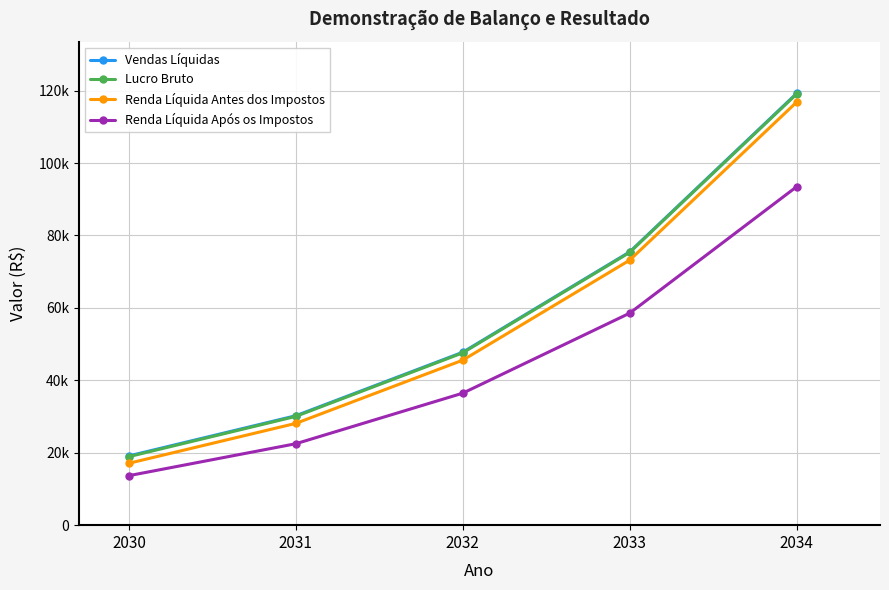

Is this an area chart (filled region under the line)?

No